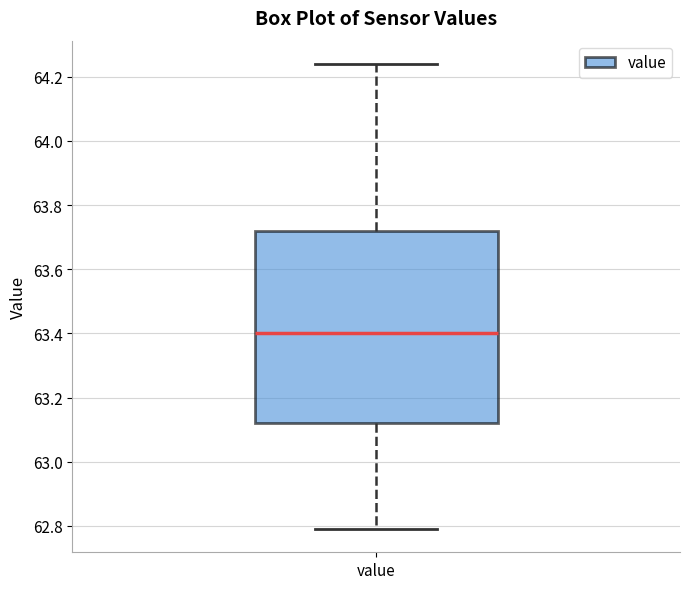

Where is the upper edge of the box for value on the y-axis? The values are not printed on the chart, so give them approximately, as read against the axis.

63.72